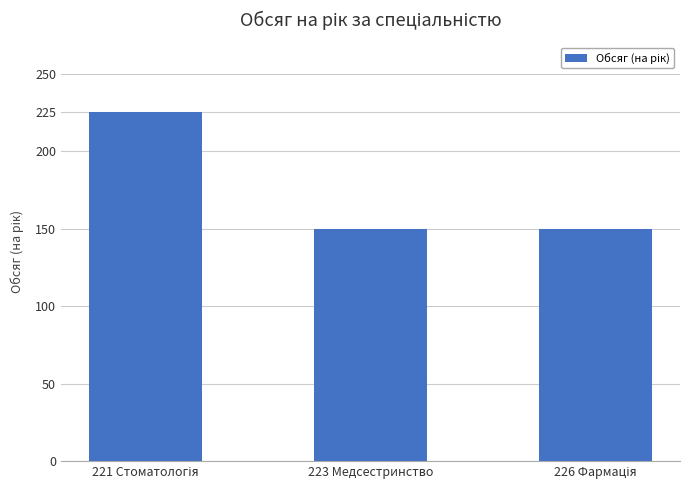

Is it true that the value at 223 Медсестринство is 150?

True